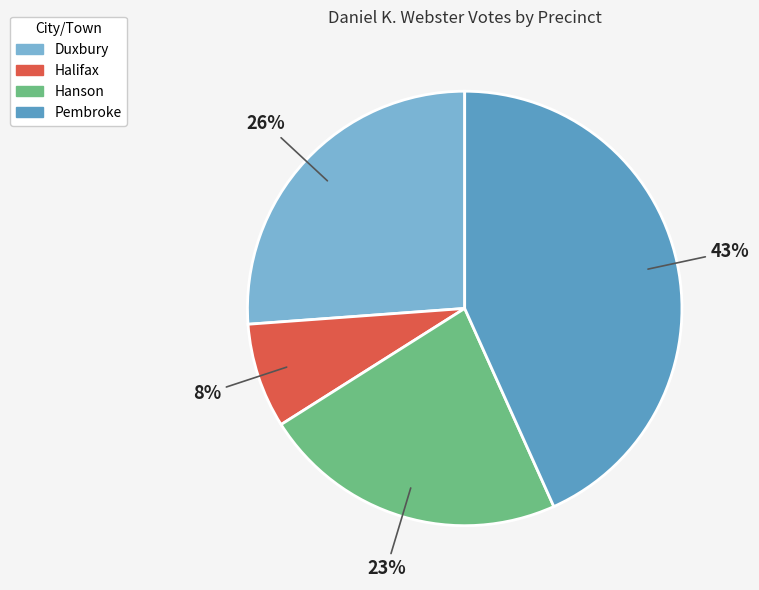

Does any single category account for the majority?

No